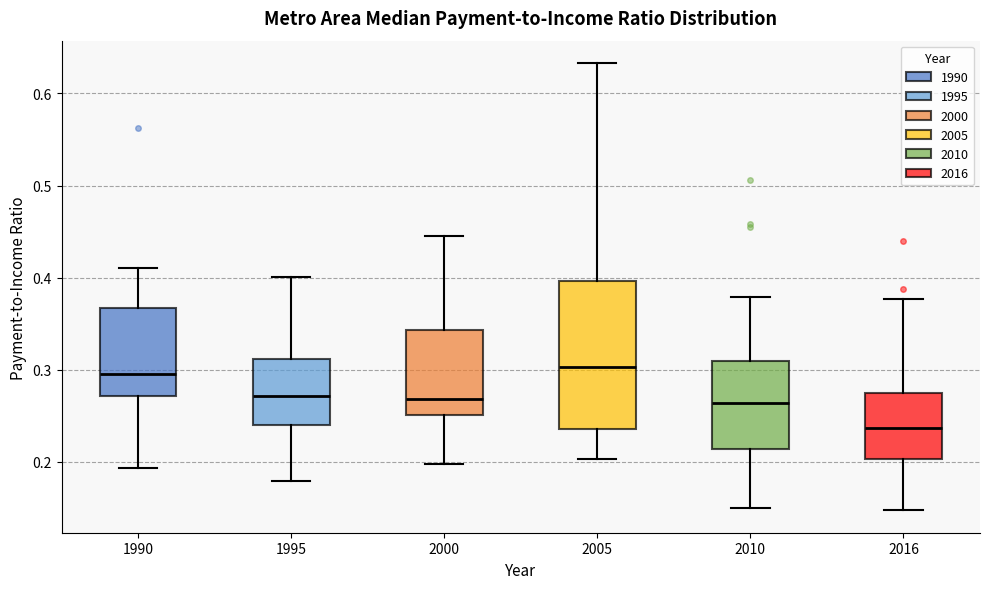

Where is the upper edge of the box at x = 1995 on the y-axis? The values are not printed on the chart, so give them approximately, as read against the axis.

0.31